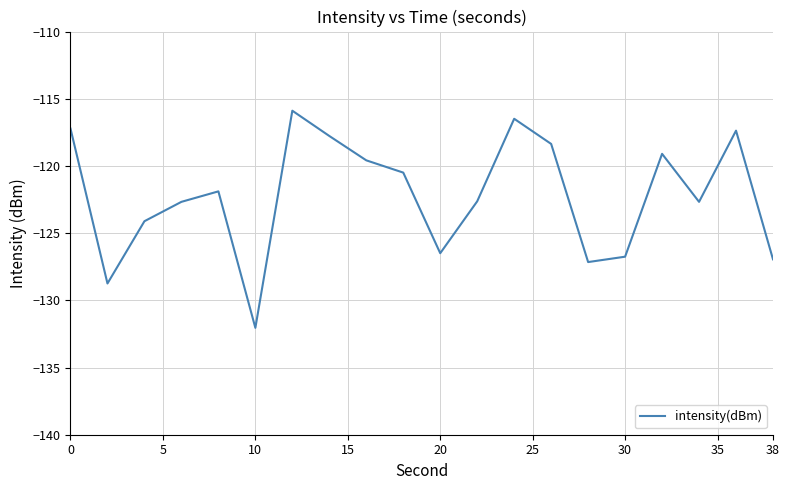

What is the greatest value displayed?

-115.9